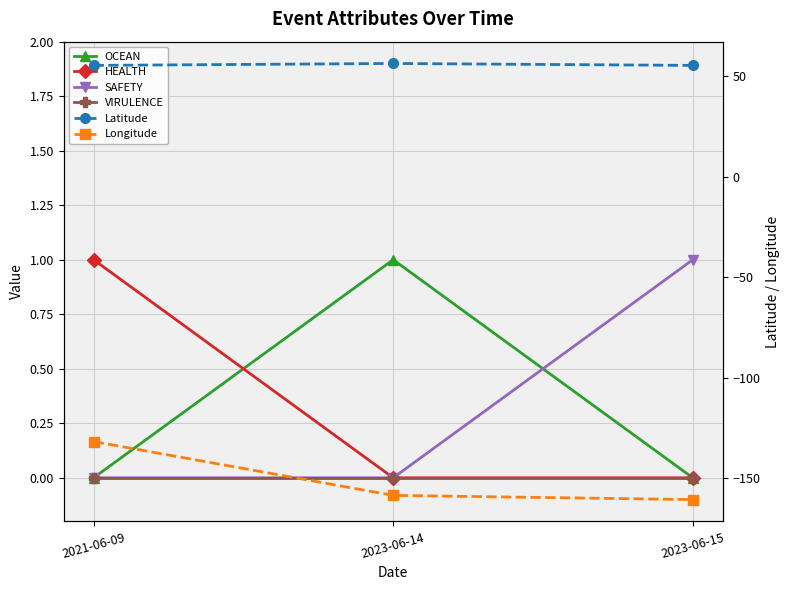

What is the label of the 2nd point from the left?

2023-06-14